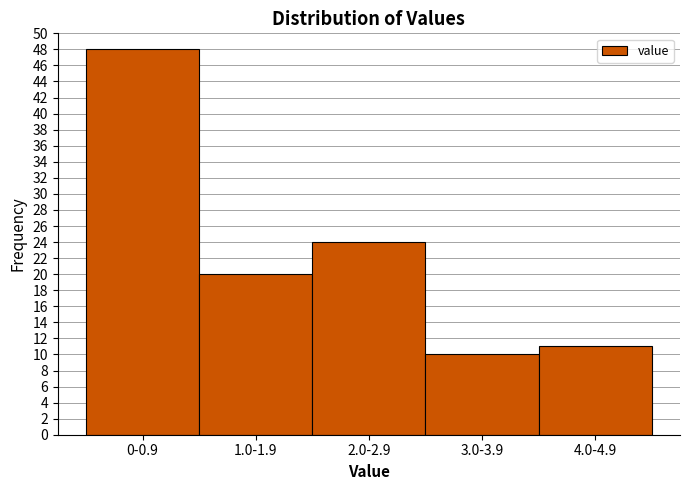

Reading right to left, list all the values displayed in this chart.

11	10	24	20	48